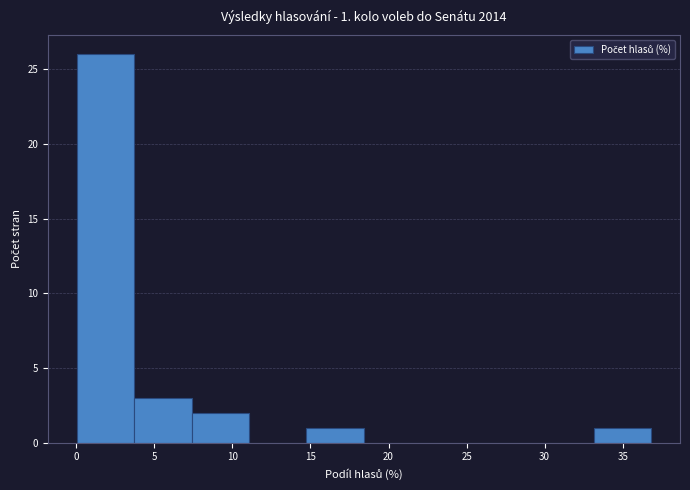

Over which range of the x-axis is the bar tallest?

0.0 to 3.5